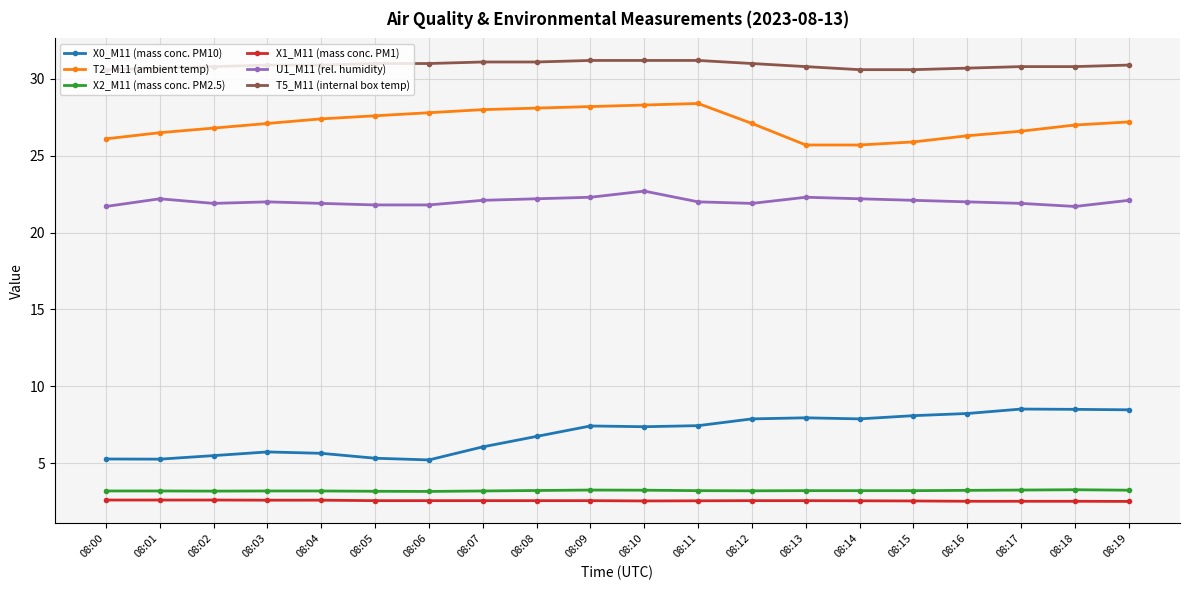

What is the sum of all X2_M11 (mass conc. PM2.5) values?

64.2